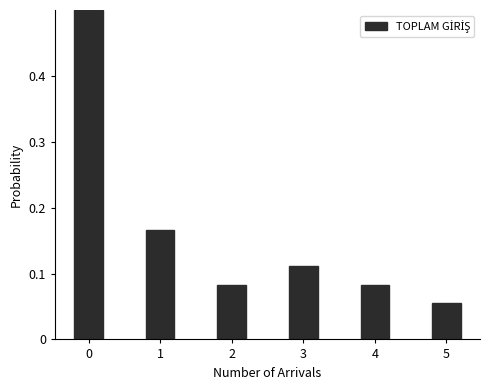

True or false: the data shows 0.2 at 0.

False